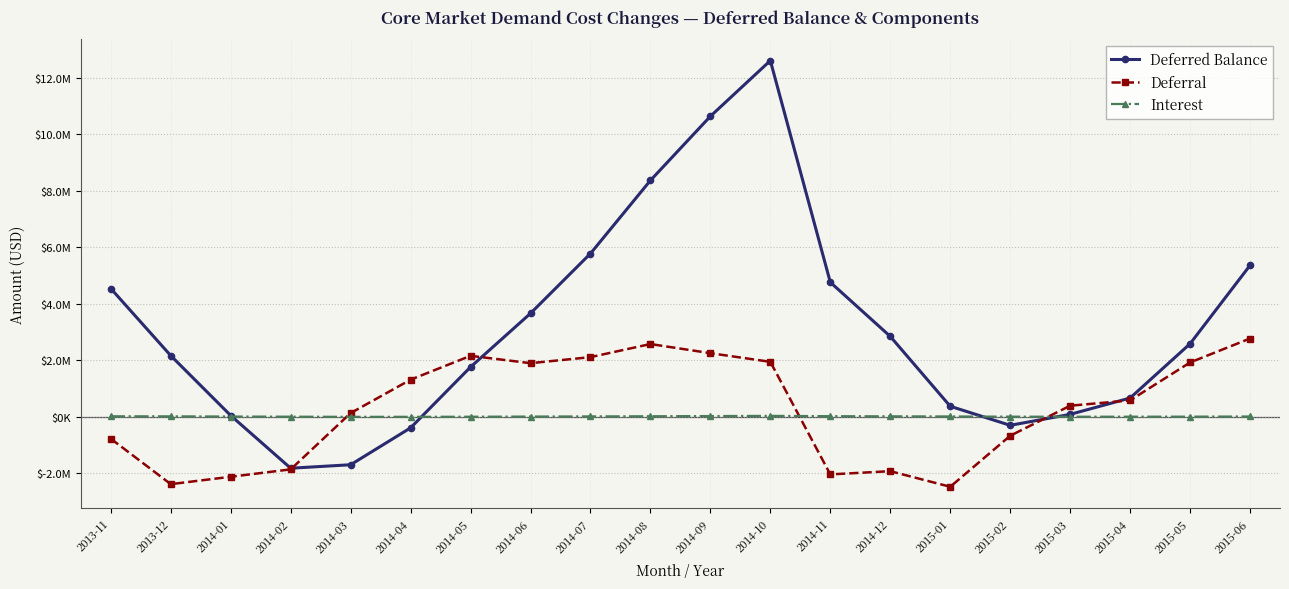

Where is the first local minimum for Deferral?

2013-12